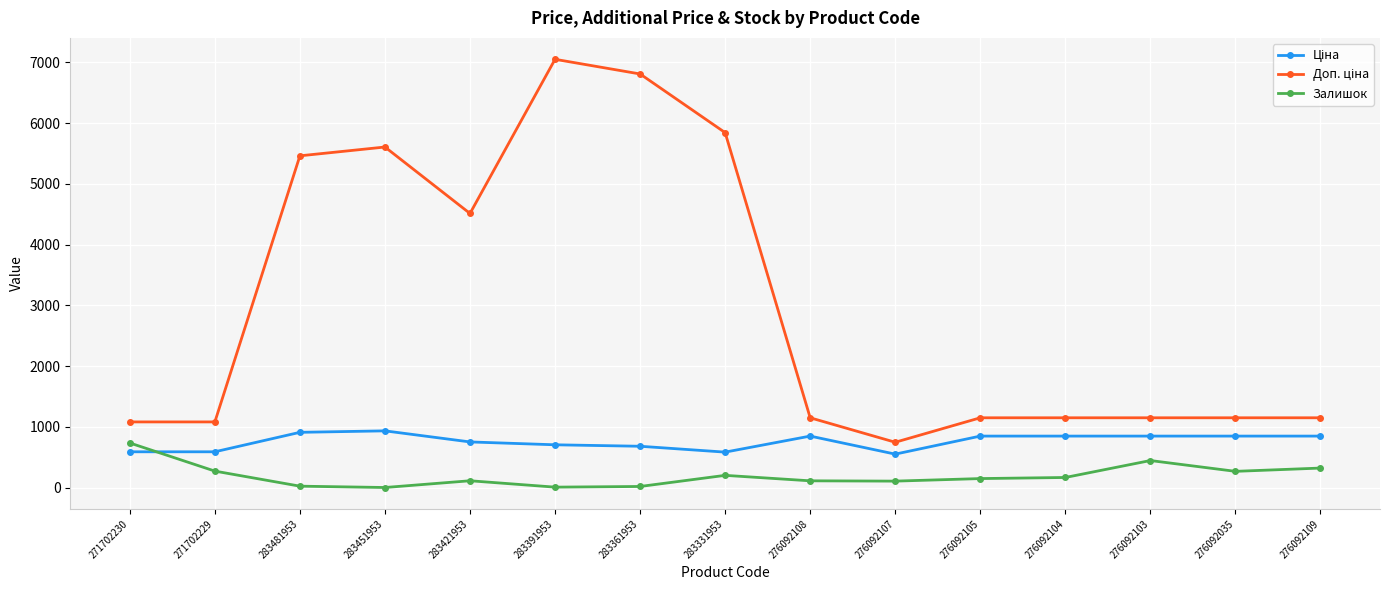

The value of Залишок at 271702230 is 735.0. True or false?

True